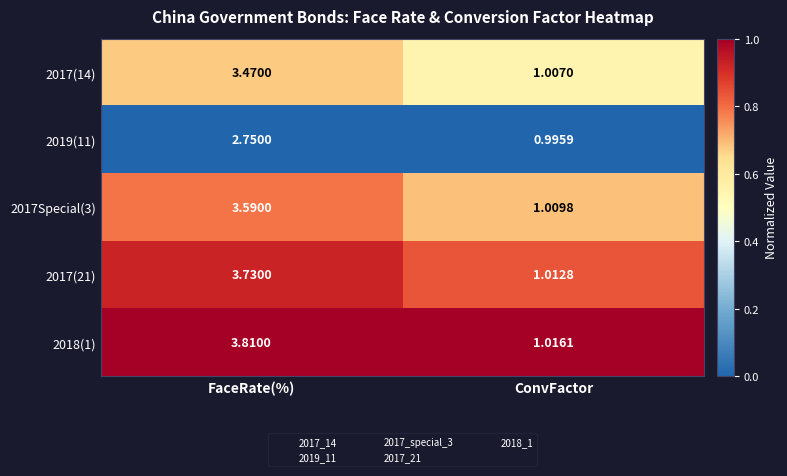

What is the spread (max minus min) of values at ConvFactor?

0.0